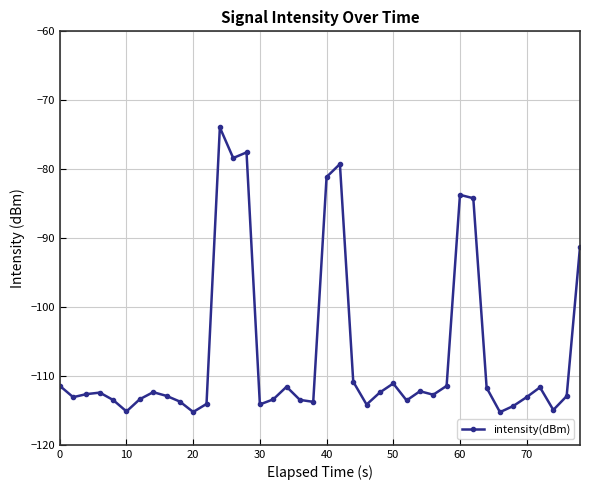

What is the smallest value displayed?

-115.3